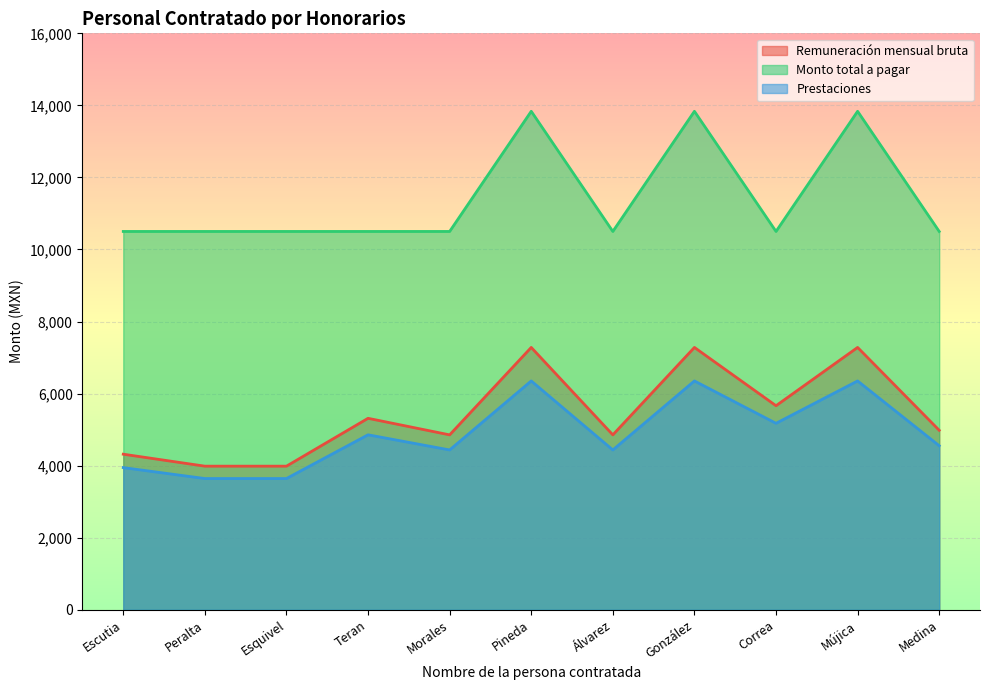

True or false: Remuneración mensual bruta and Monto total a pagar intersect in this chart.

False